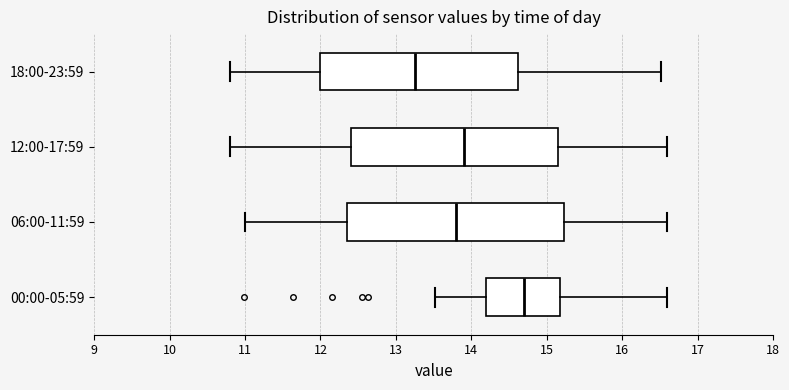

Which box has the furthest to the right median line?

00:00-05:59